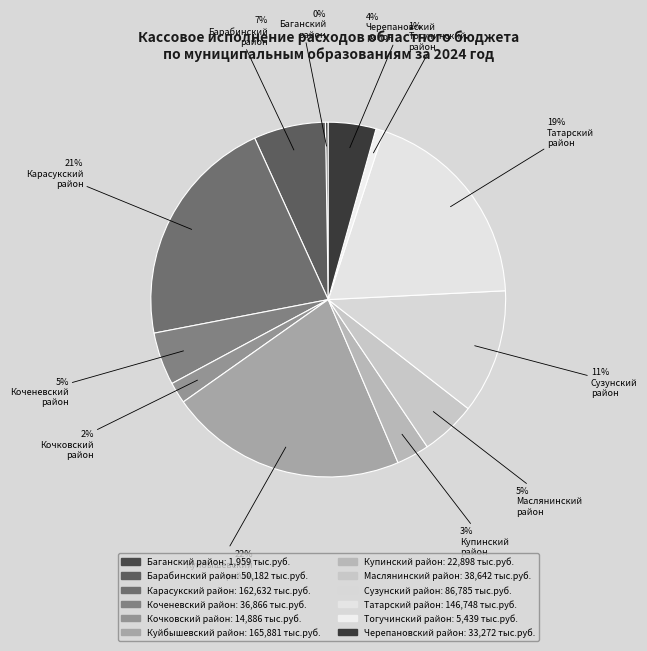

What percentage do Сузунский район and Баганский район together represent?

11.6%